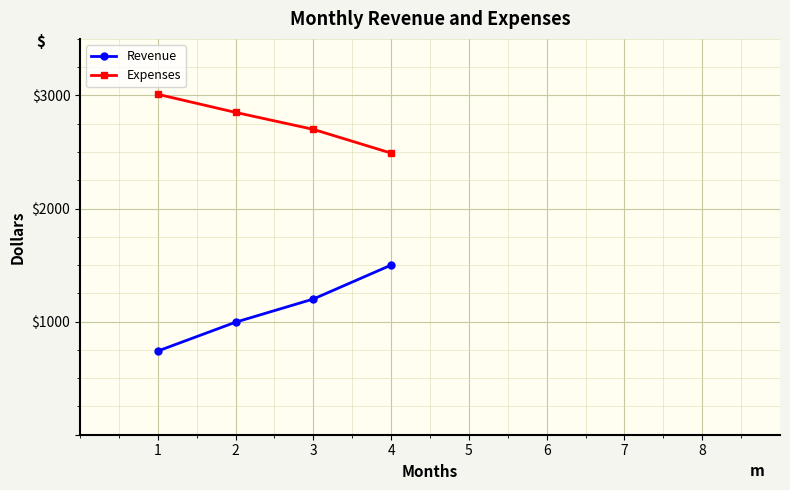

Rank the series by their maximum value, from highest to lowest.

Expenses, Revenue